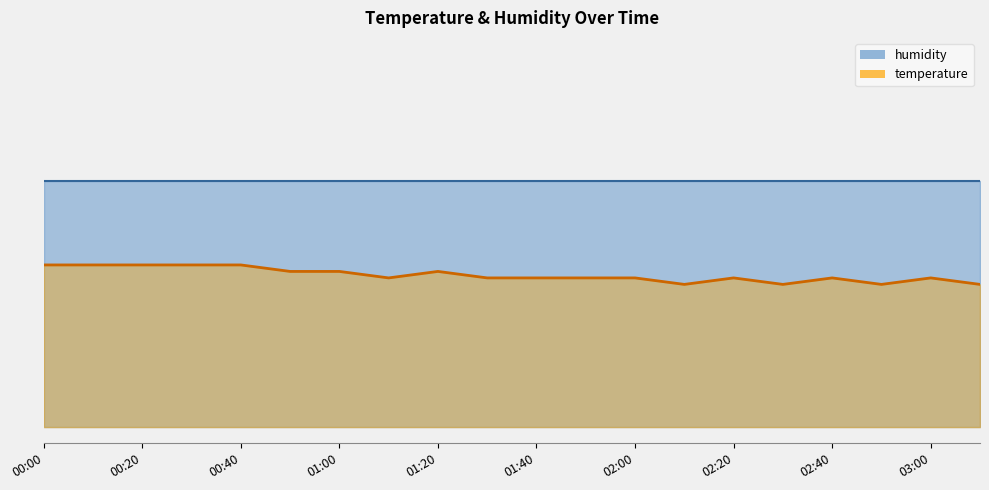

How many values are between 0 and 1?

20